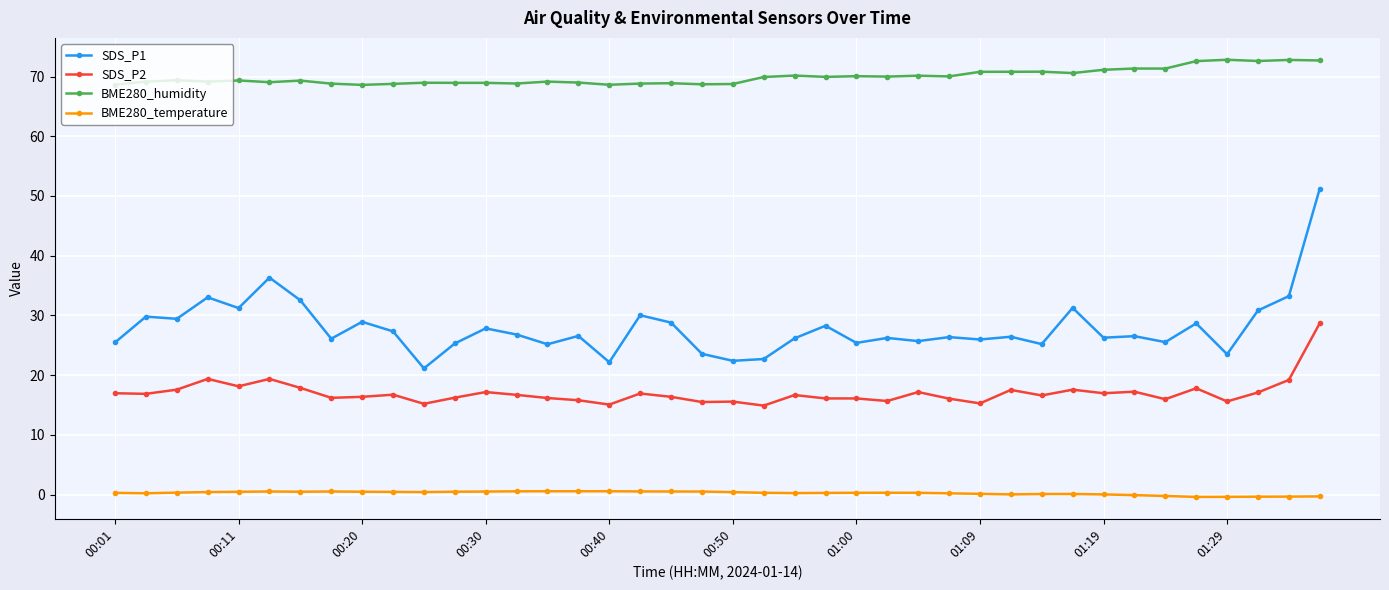

What is the sum of all SDS_P1 values?

1115.5